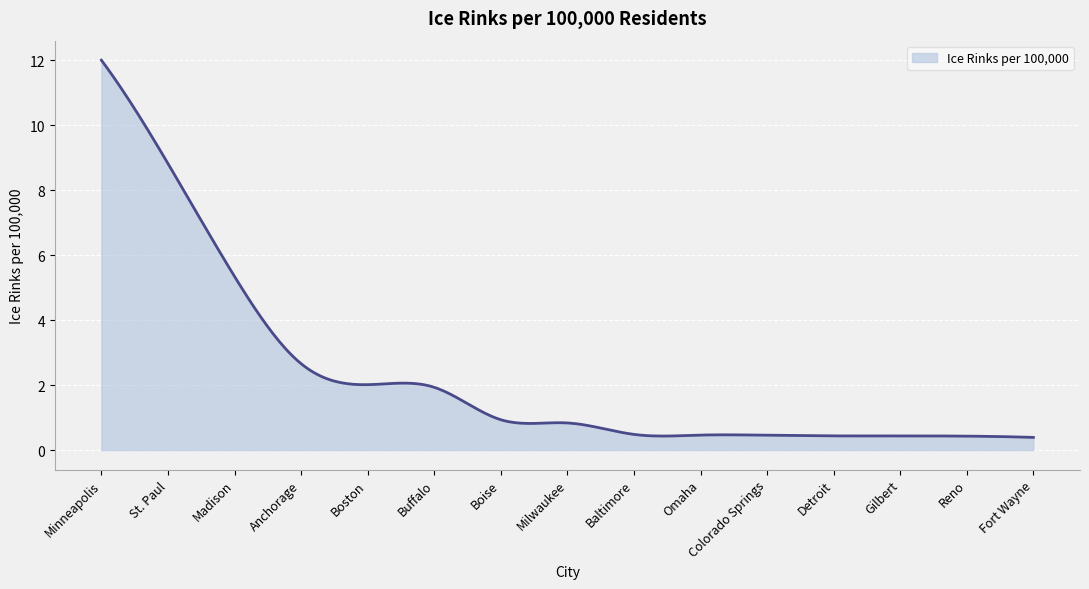

What is the minimum value shown in the chart?

0.4